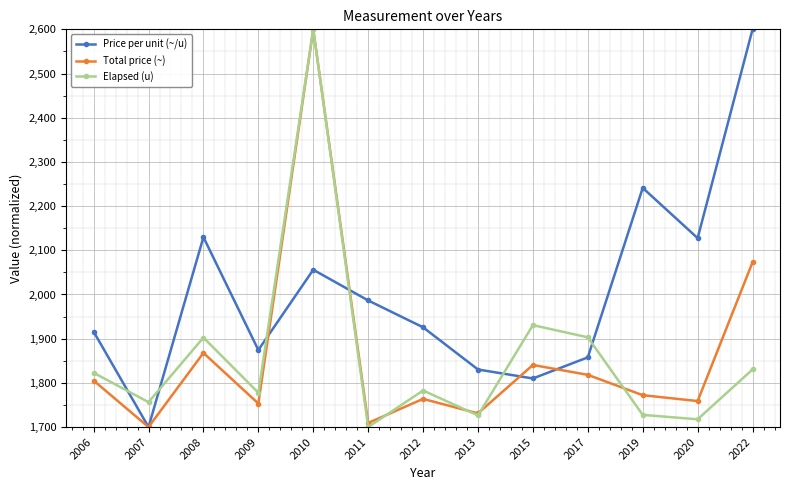

Which series ends up on top after the final intersection of Total price (~) and Elapsed (u)?

Total price (~)